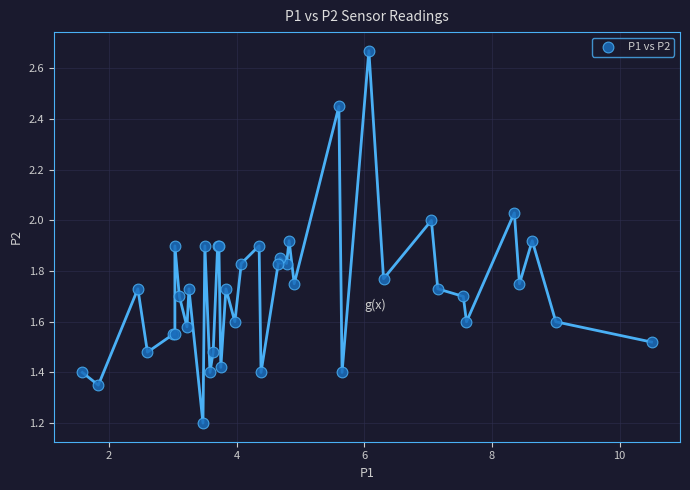

What Y value in the scatter plot is closest to 1?

1.2